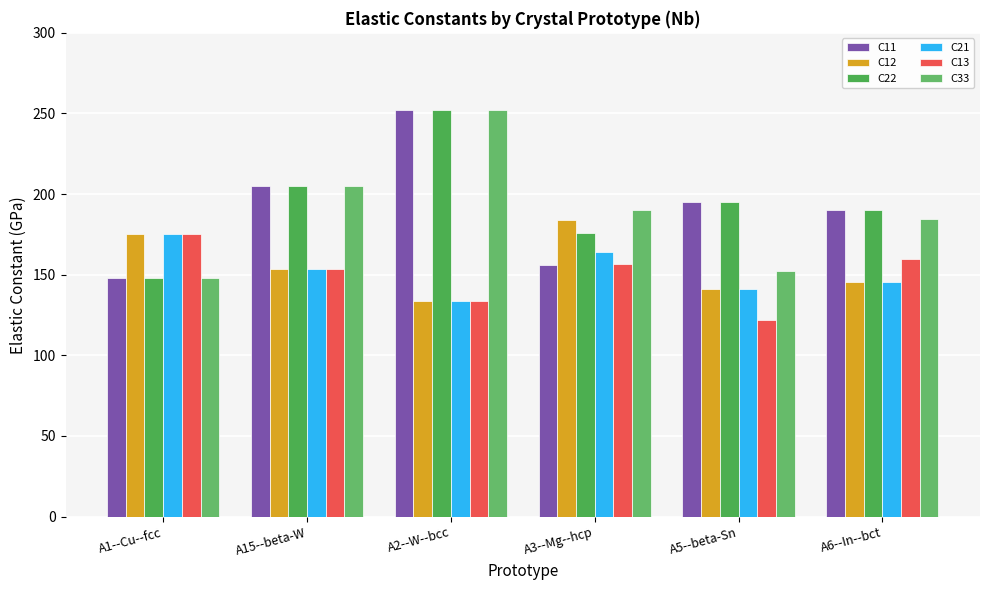

What are all the series names shown in the legend?

C11, C12, C22, C21, C13, C33